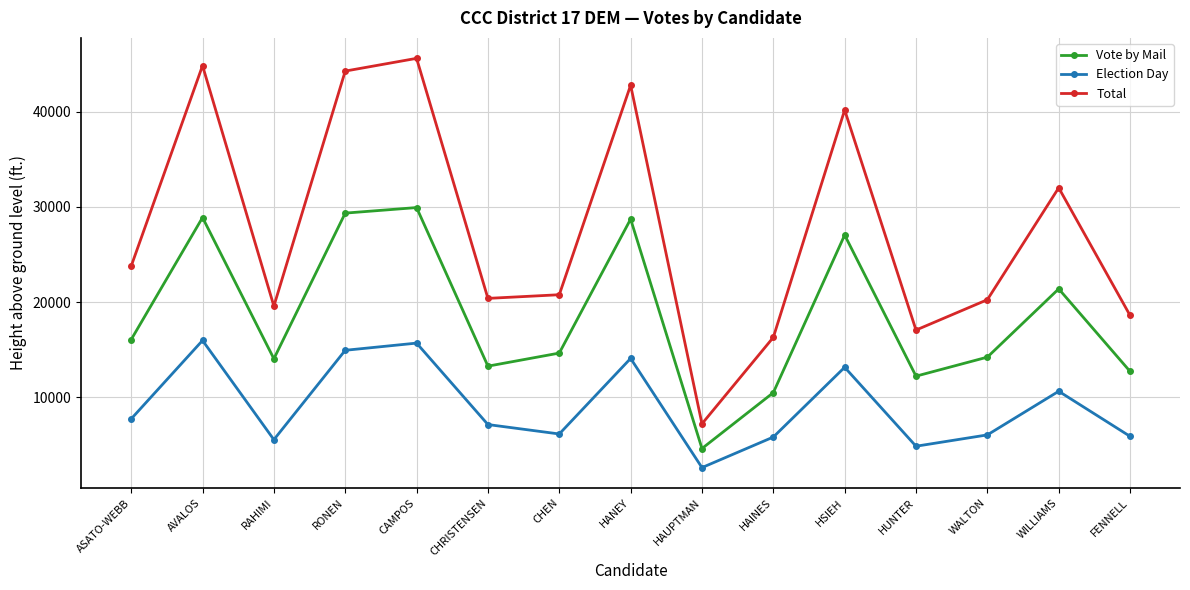

Is the value of Vote by Mail at CAMPOS greater than the value of Total at HSIEH?

No